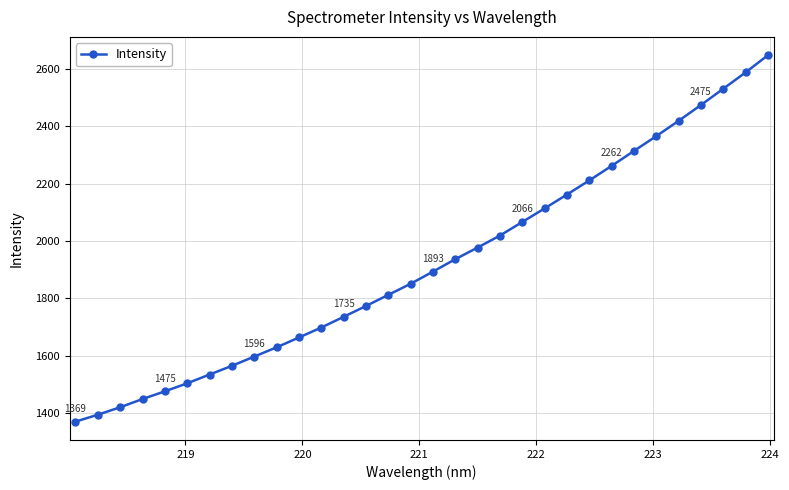

What is the difference between the second highest and second lowest values?

1195.1